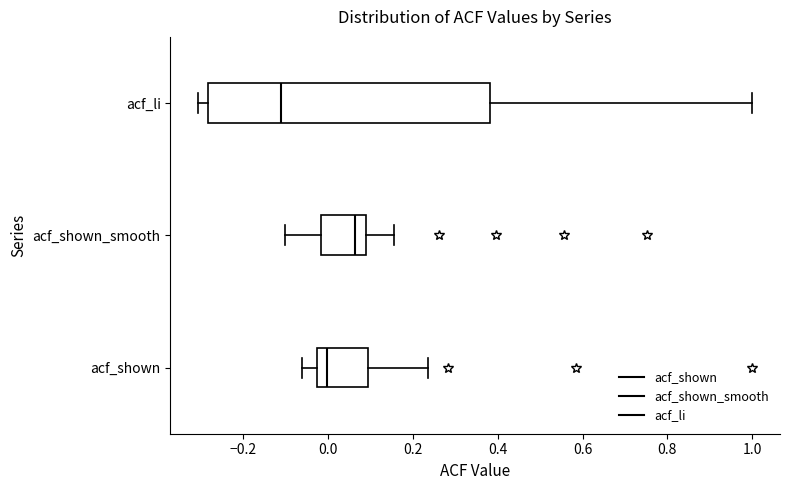

Which box's median line is the furthest to the left?

acf_li